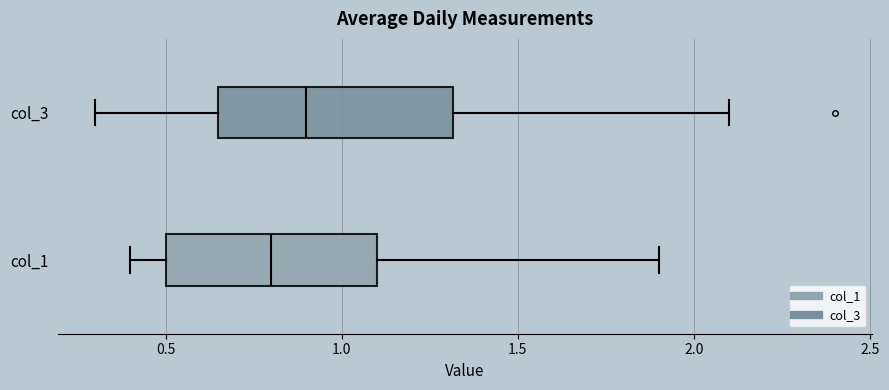

Reading bottom to top, transcribe this box plot: for each box, give where its median line is, the range the box spans, and where its two whiskers end, as read against the x-axis. The values are not printed on the chart, so give them approximately, as read against the axis.

col_1: median 0.80, box 0.50 to 1.10, whiskers 0.40 to 1.90
col_3: median 0.90, box 0.65 to 1.30, whiskers 0.30 to 2.10